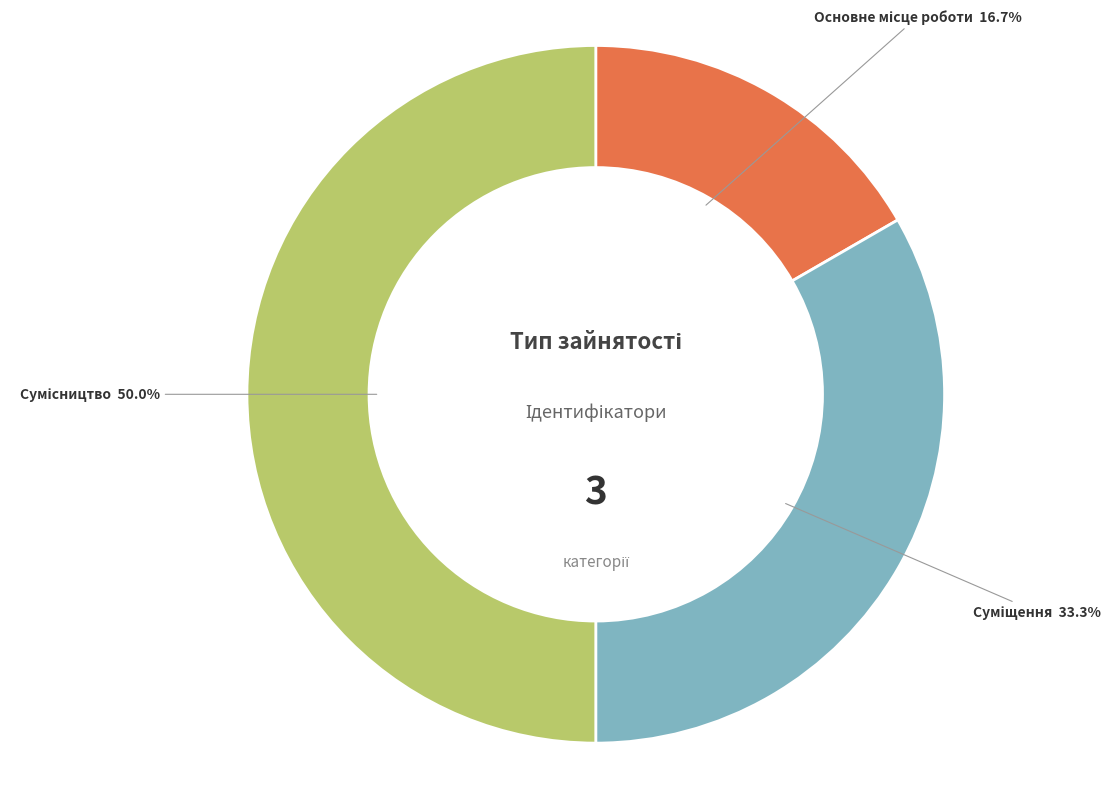

How many segments does this pie chart have?

3